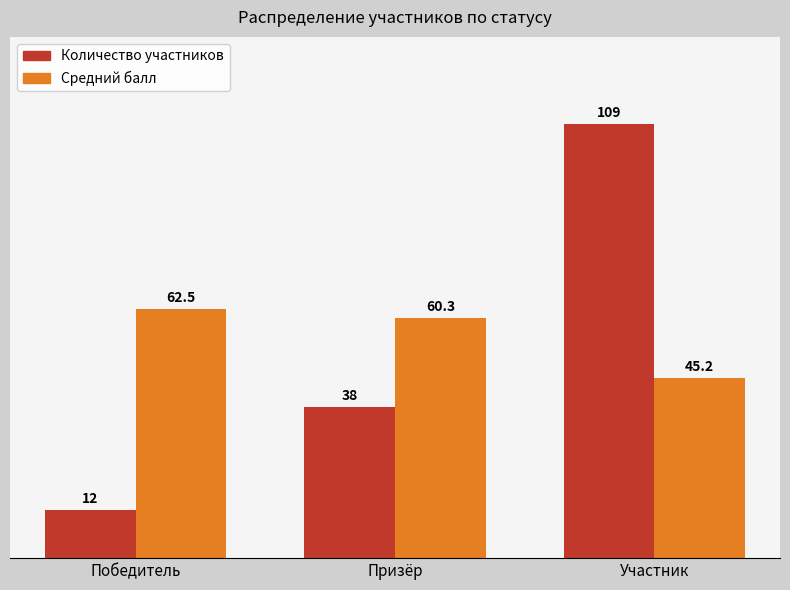

What is the difference between the Средний балл values at Победитель and Призёр?

2.2